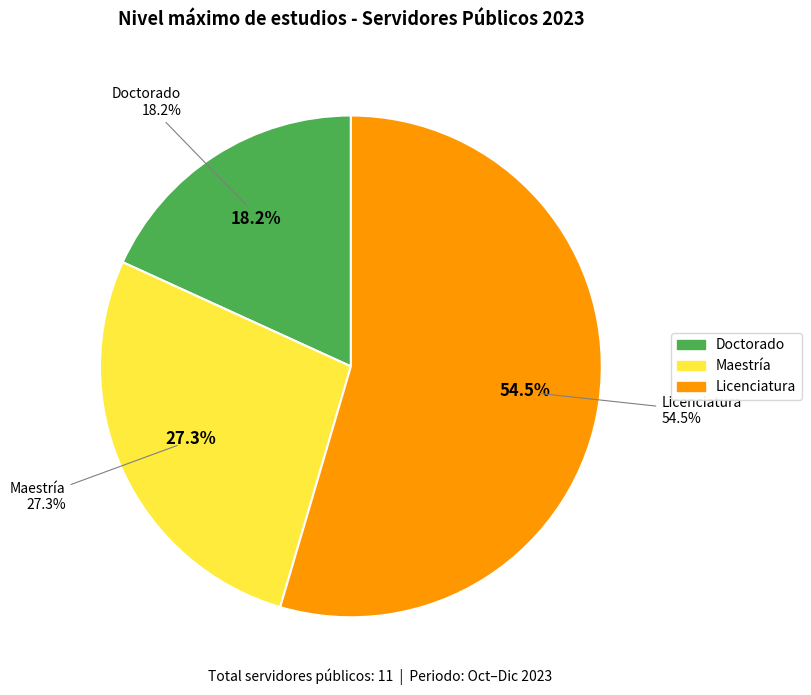

Is it true that Directora General is 22% of the pie?

False